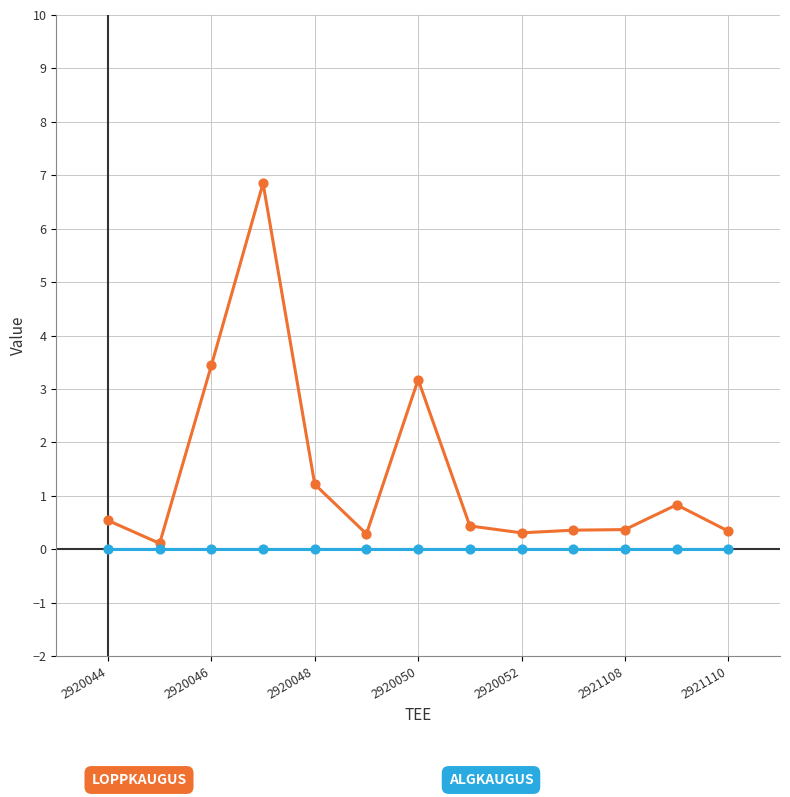

Is this an area chart (filled region under the line)?

No